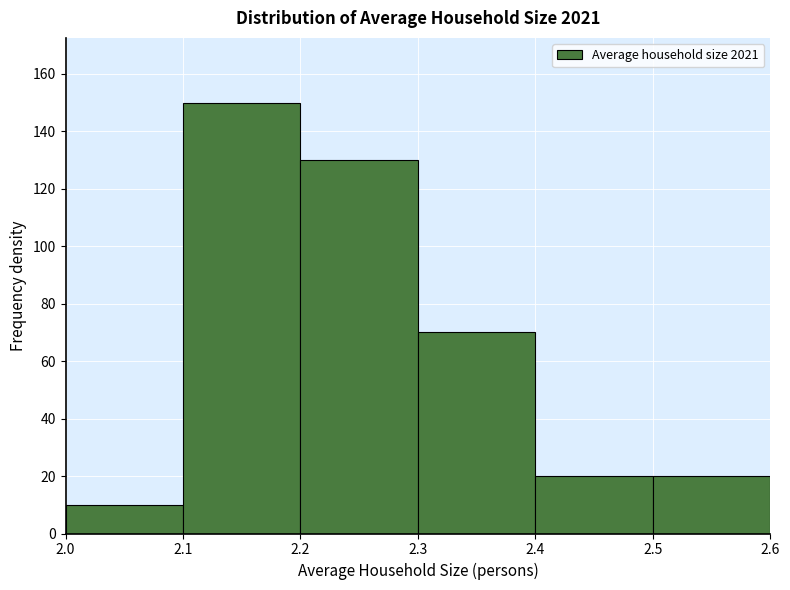

Over which range of the x-axis is the bar tallest?

2.1 to 2.2